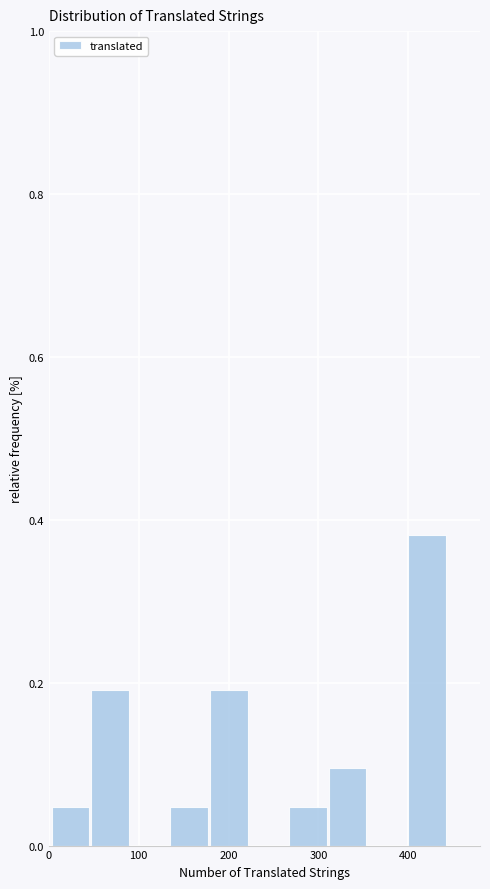

Over which range of the x-axis is the bar tallest?

400 to 440